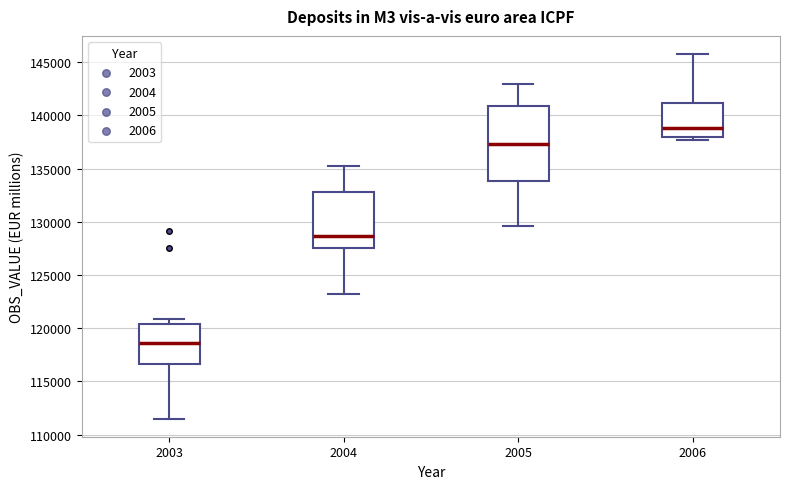

Which box's median line is the lowest?

2003